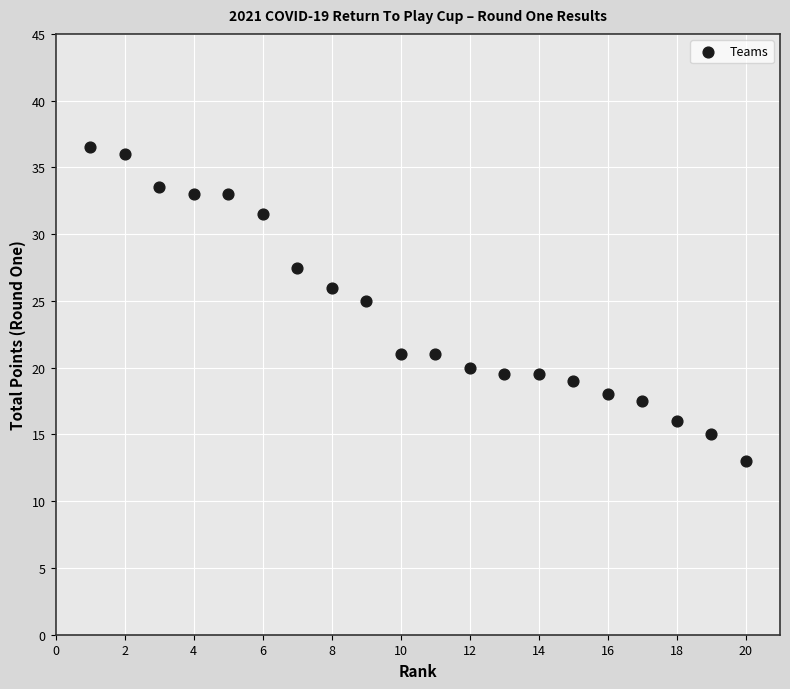

What Y value in the scatter plot is closest to 24?

25.0